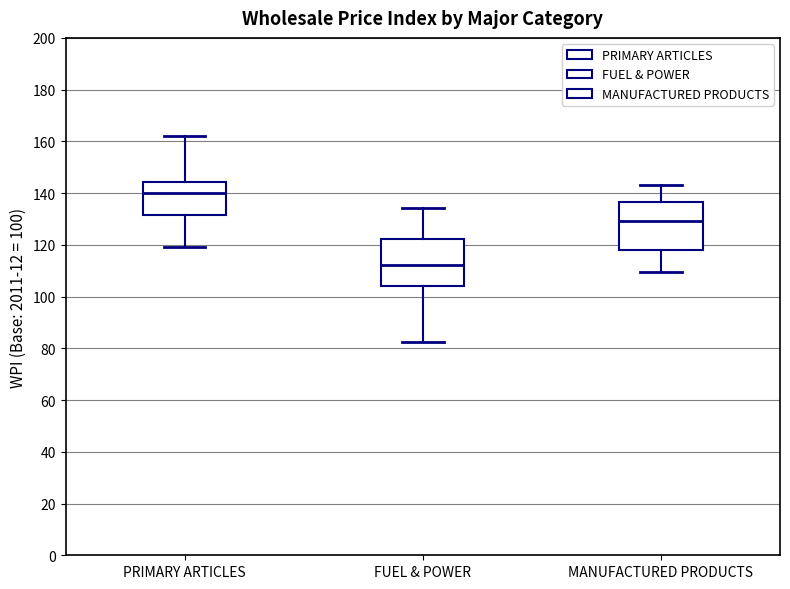

Reading left to right, transcribe this box plot: for each box, give where its median line is, the range the box spans, and where its two whiskers end, as read against the y-axis. The values are not printed on the chart, so give them approximately, as read against the axis.

PRIMARY ARTICLES: median 140, box 132 to 144, whiskers 120 to 162
FUEL & POWER: median 112, box 104 to 122, whiskers 82 to 134
MANUFACTURED PRODUCTS: median 130, box 118 to 136, whiskers 110 to 144